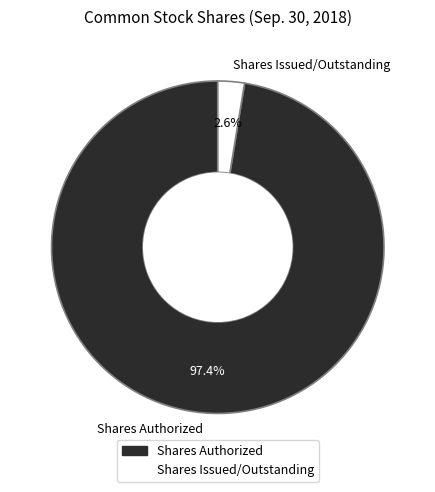

Is there any slice that represents more than half of the pie?

Yes